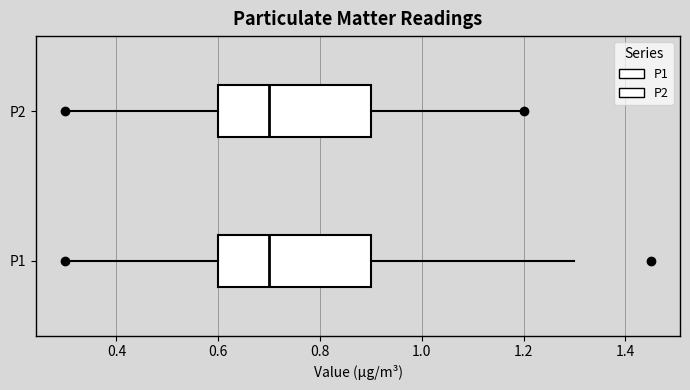

Where does the left whisker of the box for P2 end on the x-axis? The values are not printed on the chart, so give them approximately, as read against the axis.

0.3